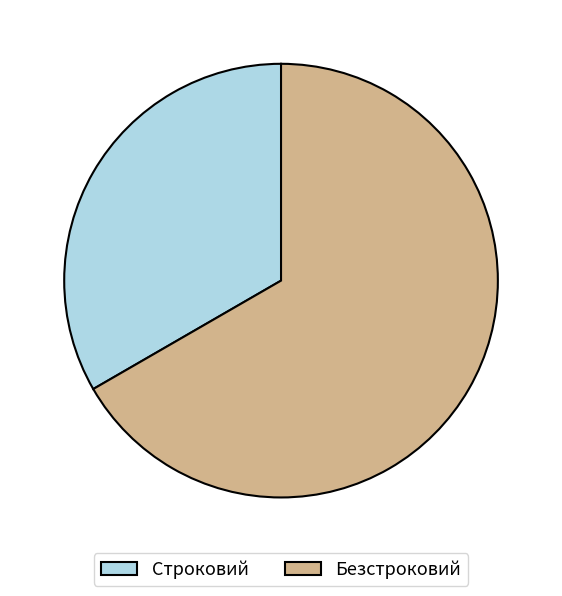

Which has a higher value, Строковий or Безстроковий?

Безстроковий